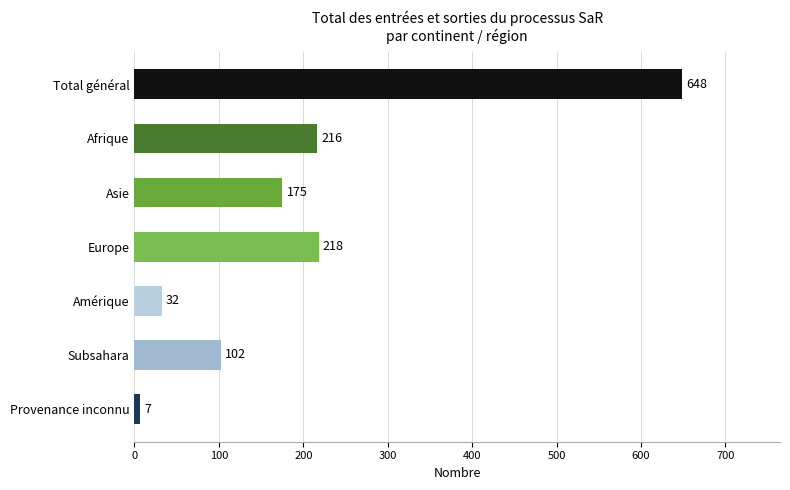

Does the chart contain stacked bars?

No